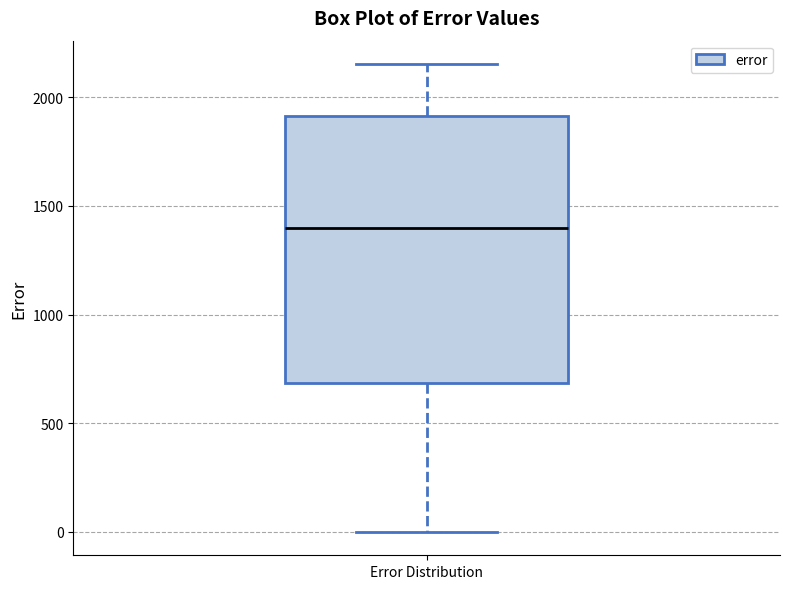

Where does the upper whisker of the box for Error Distribution end on the y-axis? The values are not printed on the chart, so give them approximately, as read against the axis.

2150